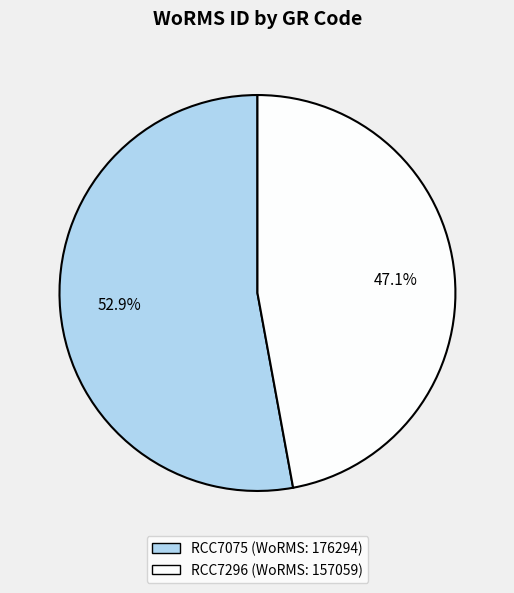

What portion of the pie excludes RCC7075?

47.1%